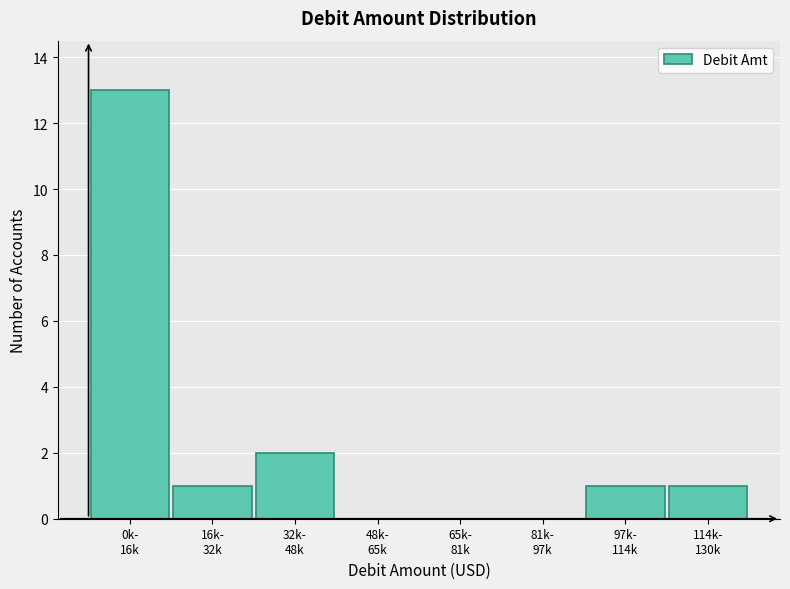

What is the maximum value shown in the chart?

13